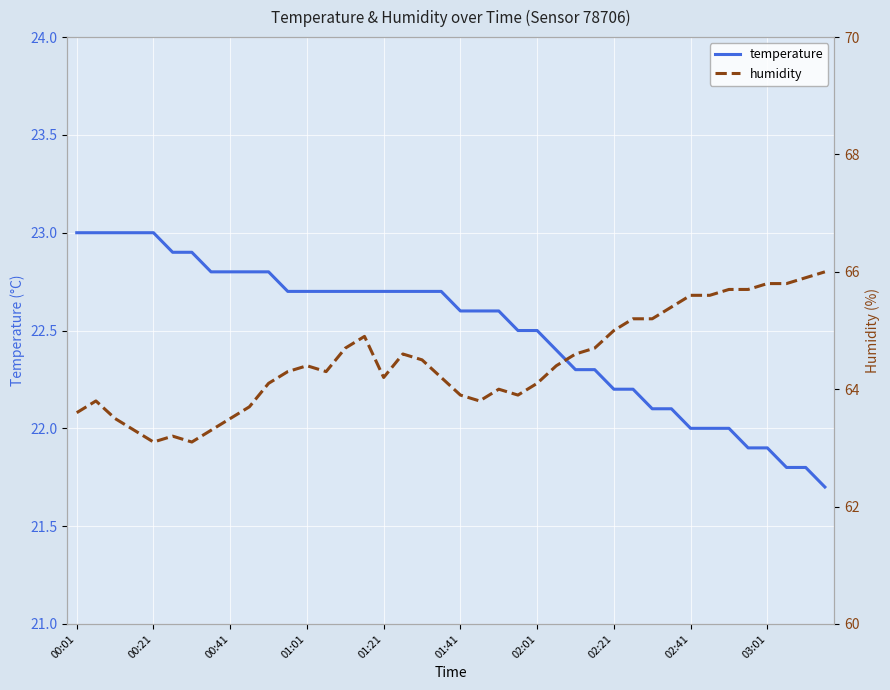

True or false: temperature has a value of 36.9 at 02:41.

False